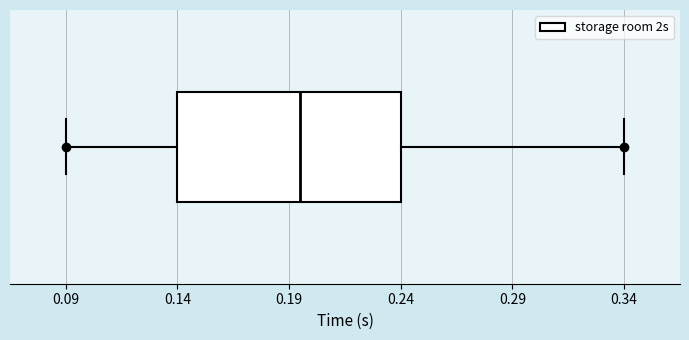

Transcribe this box plot: give where the median line is, the range the box spans, and where the two whiskers end, as read against the x-axis. The values are not printed on the chart, so give them approximately, as read against the axis.

median 0.195, box 0.140 to 0.240, whiskers 0.090 to 0.340